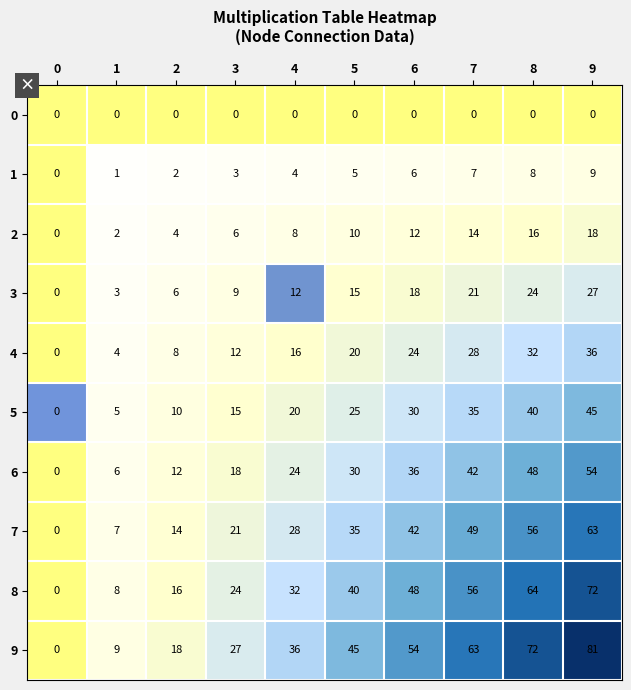

Is the value of 3 at 9 greater than the value of 4 at 8?

No